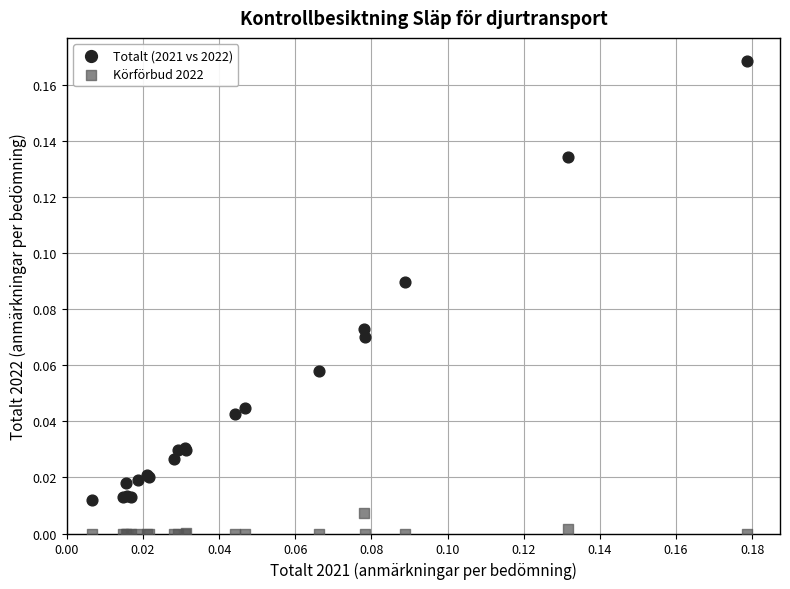

Which series has the widest spread of Y values?

Totalt (2021 vs 2022)